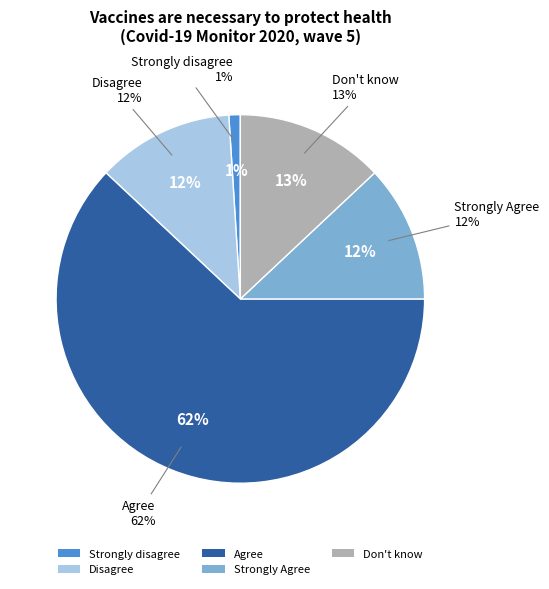

Count the number of slices in the pie.

5